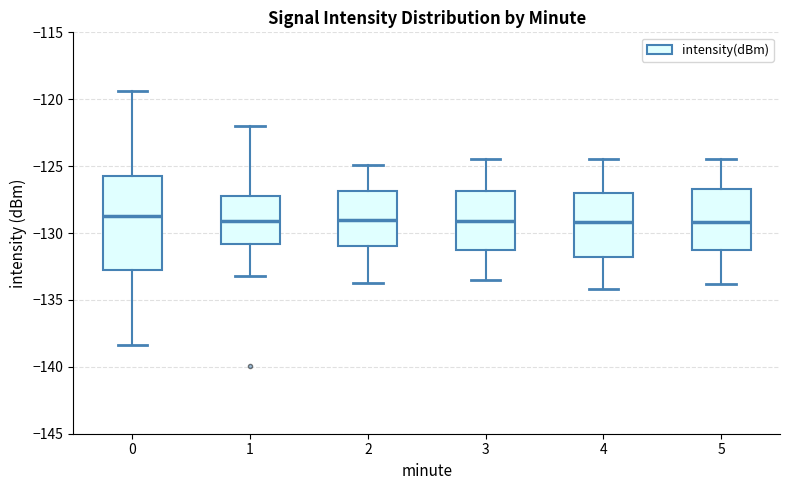

Reading left to right, transcribe this box plot: for each box, give where its median line is, the range the box spans, and where its two whiskers end, as read against the y-axis. The values are not printed on the chart, so give them approximately, as read against the axis.

0: median -128.5, box -133.0 to -125.5, whiskers -138.5 to -119.5
1: median -129.0, box -131.0 to -127.0, whiskers -133.0 to -122.0
2: median -129.0, box -131.0 to -127.0, whiskers -133.5 to -125.0
3: median -129.0, box -131.5 to -127.0, whiskers -133.5 to -124.5
4: median -129.0, box -132.0 to -127.0, whiskers -134.0 to -124.5
5: median -129.0, box -131.5 to -126.5, whiskers -134.0 to -124.5